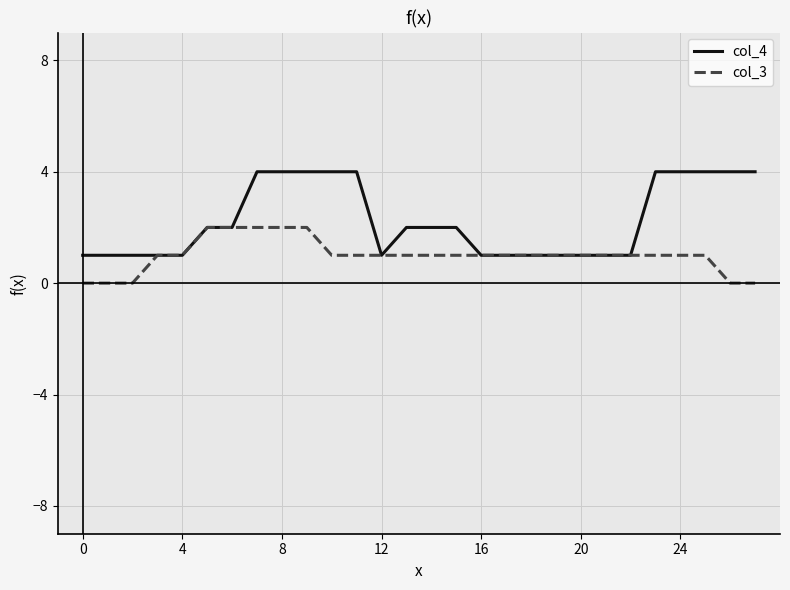

How many distinct data groups are displayed?

2